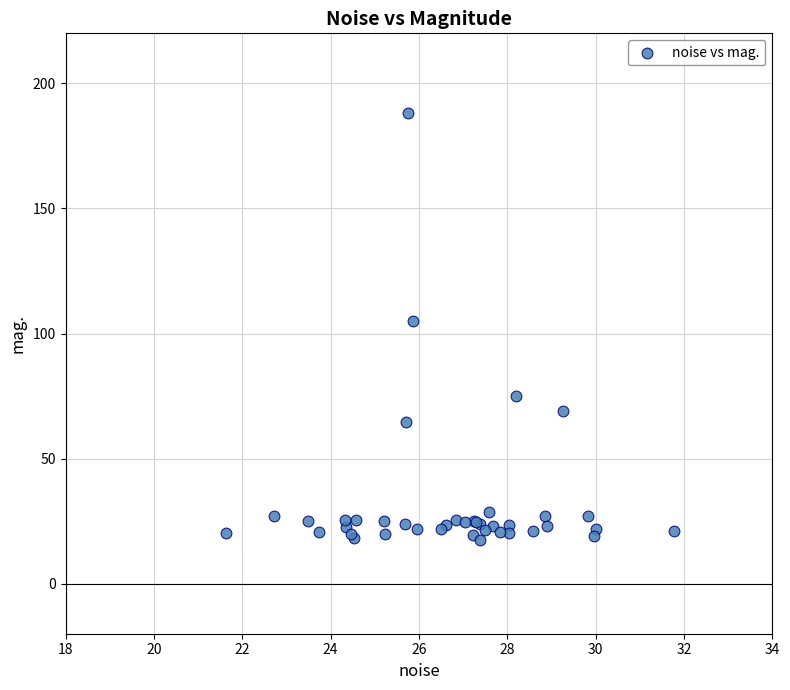

What Y value in the scatter plot is closest to 102?

105.1